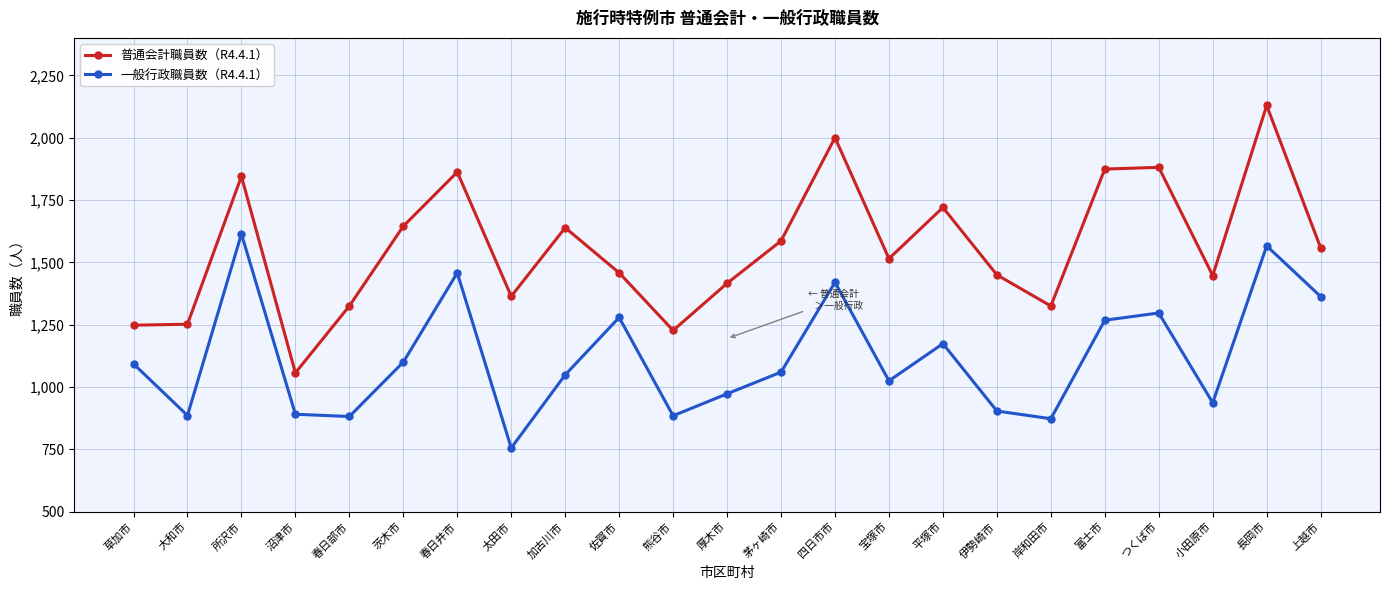

True or false: 一般行政職員数（R4.4.1） and 普通会計職員数（R4.4.1） intersect in this chart.

False